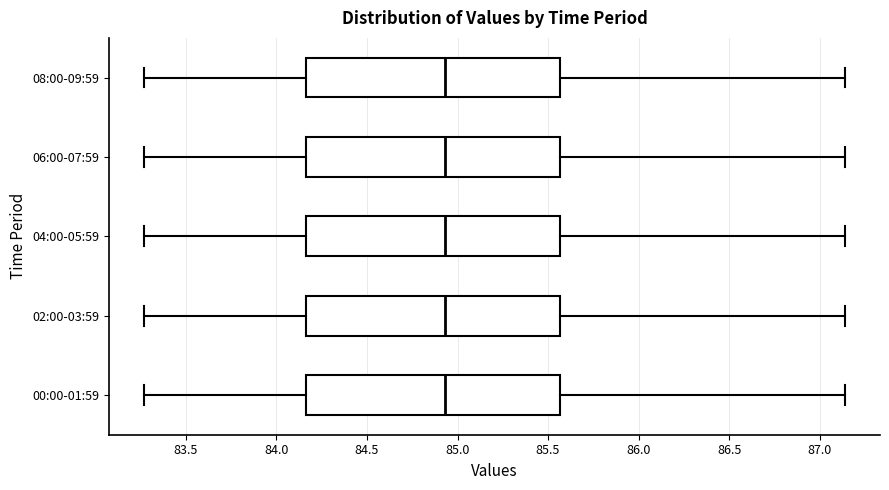

Reading bottom to top, read every box against the x-axis: the position of its median line, the range the box covers, and the ends of its whiskers. The values are not printed on the chart, so give them approximately, as read against the axis.

00:00-01:59: median 84.95, box 84.15 to 85.55, whiskers 83.25 to 87.15
02:00-03:59: median 84.95, box 84.15 to 85.55, whiskers 83.25 to 87.15
04:00-05:59: median 84.95, box 84.15 to 85.55, whiskers 83.25 to 87.15
06:00-07:59: median 84.95, box 84.15 to 85.55, whiskers 83.25 to 87.15
08:00-09:59: median 84.95, box 84.15 to 85.55, whiskers 83.25 to 87.15